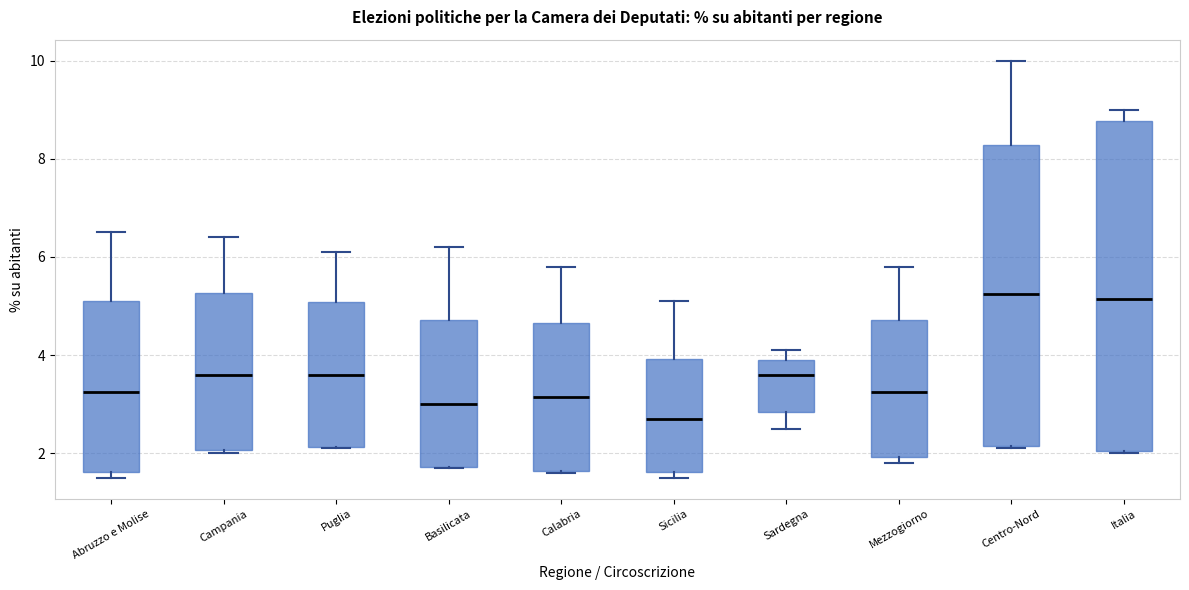

Reading left to right, transcribe this box plot: for each box, give where its median line is, the range the box spans, and where its two whiskers end, as read against the y-axis. The values are not printed on the chart, so give them approximately, as read against the axis.

Abruzzo e Molise: median 3.2, box 1.6 to 5.2, whiskers 1.6 (just below the box's lower edge) to 6.6
Campania: median 3.6, box 2.0 to 5.2, whiskers 2.0 (just below the box's lower edge) to 6.4
Puglia: median 3.6, box 2.2 to 5.0, whiskers 2.2 to 6.2
Basilicata: median 3.0, box 1.8 to 4.8, whiskers 1.8 to 6.2
Calabria: median 3.2, box 1.6 to 4.6, whiskers 1.6 to 5.8
Sicilia: median 2.8, box 1.6 to 4.0, whiskers 1.6 (just below the box's lower edge) to 5.2
Sardegna: median 3.6, box 2.8 to 4.0, whiskers 2.6 to 4.2
Mezzogiorno: median 3.2, box 2.0 to 4.8, whiskers 1.8 to 5.8
Centro-Nord: median 5.2, box 2.2 to 8.2, whiskers 2.2 to 10.0
Italia: median 5.2, box 2.0 to 8.8, whiskers 2.0 to 9.0